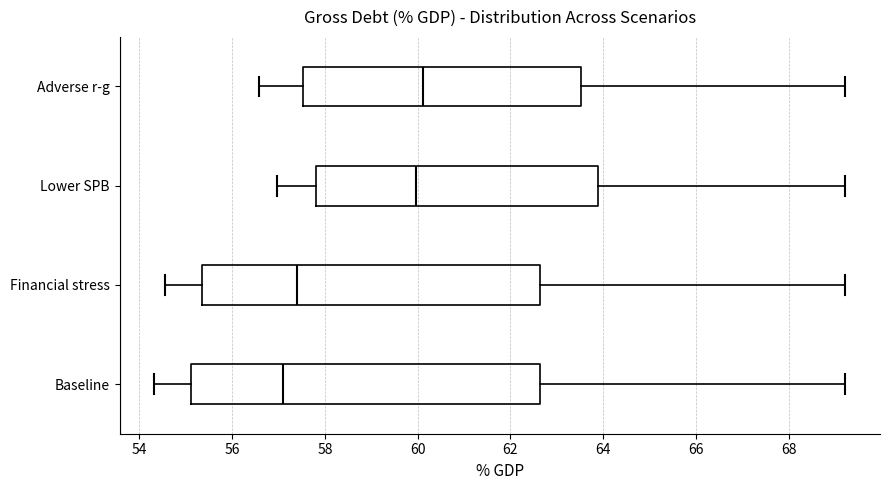

Comparing the boxes themselves (not the whiskers), which one is the widest?

Baseline